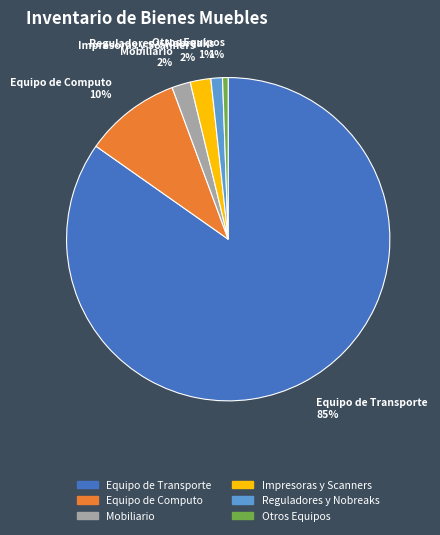

Is the sum of Equipo de Computo and Equipo de Transporte greater than half?

Yes